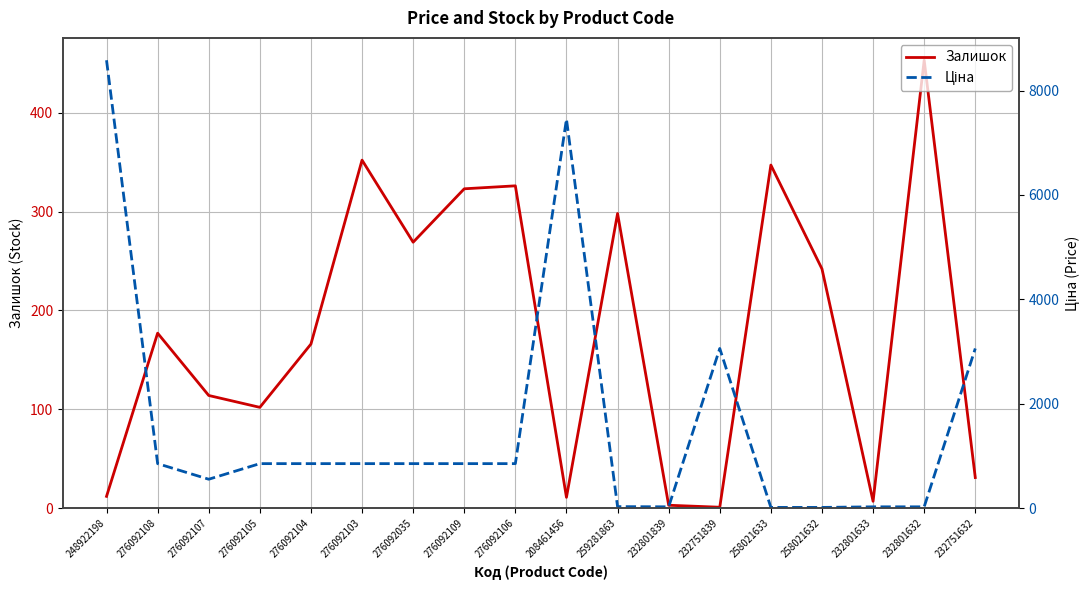

What is the sum of the Залишок values at 276092109 and 232801839?

326